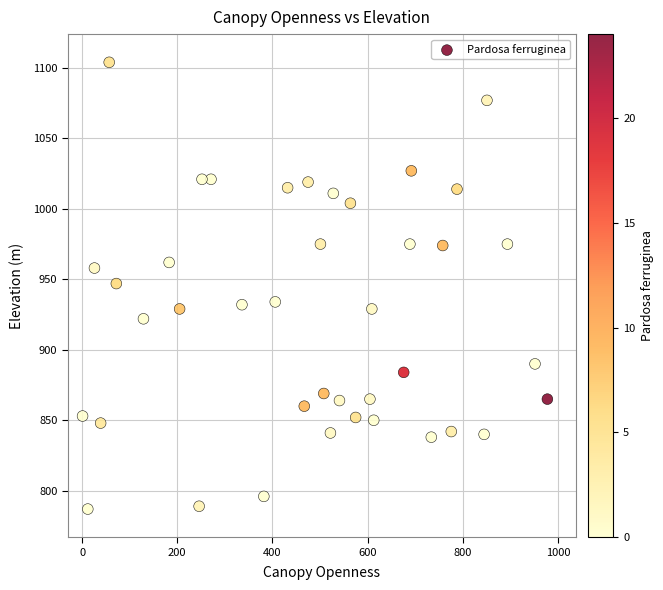

What is the range of X values (max minus min)?

977